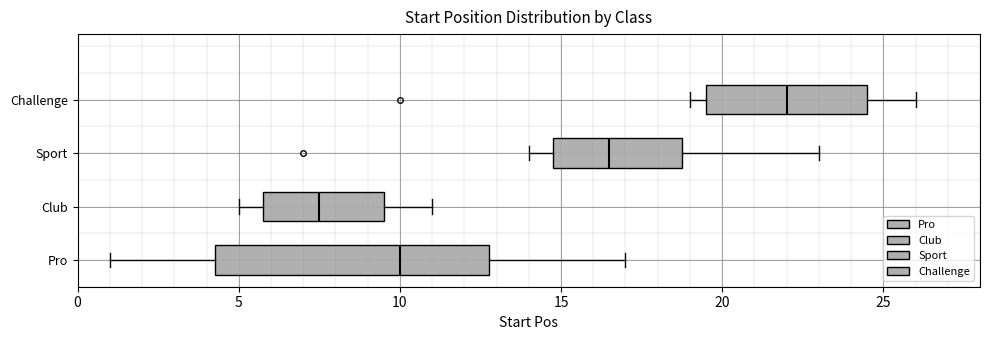

Reading bottom to top, transcribe this box plot: for each box, give where its median line is, the range the box spans, and where its two whiskers end, as read against the x-axis. The values are not printed on the chart, so give them approximately, as read against the axis.

Pro: median 10.0, box 4.5 to 13.0, whiskers 1.0 to 17.0
Club: median 7.5, box 6.0 to 9.5, whiskers 5.0 to 11.0
Sport: median 16.5, box 15.0 to 19.0, whiskers 14.0 to 23.0
Challenge: median 22.0, box 19.5 to 24.5, whiskers 19.0 to 26.0